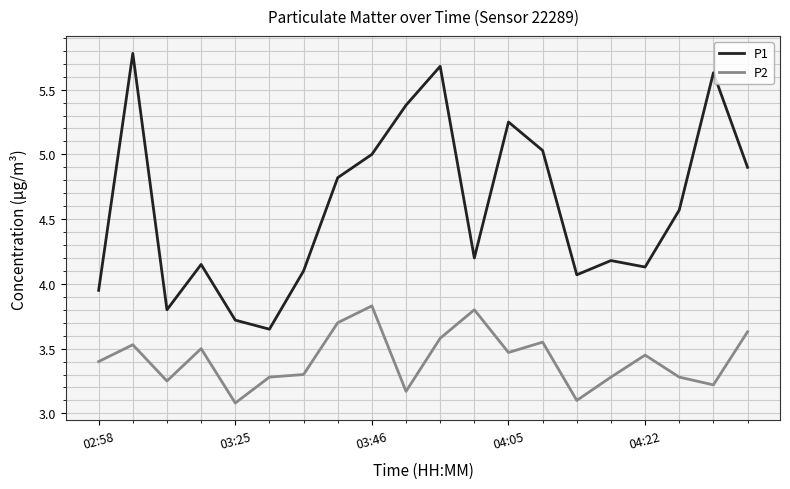

What is the difference between the maximum and minimum values in the P1 series?

2.1